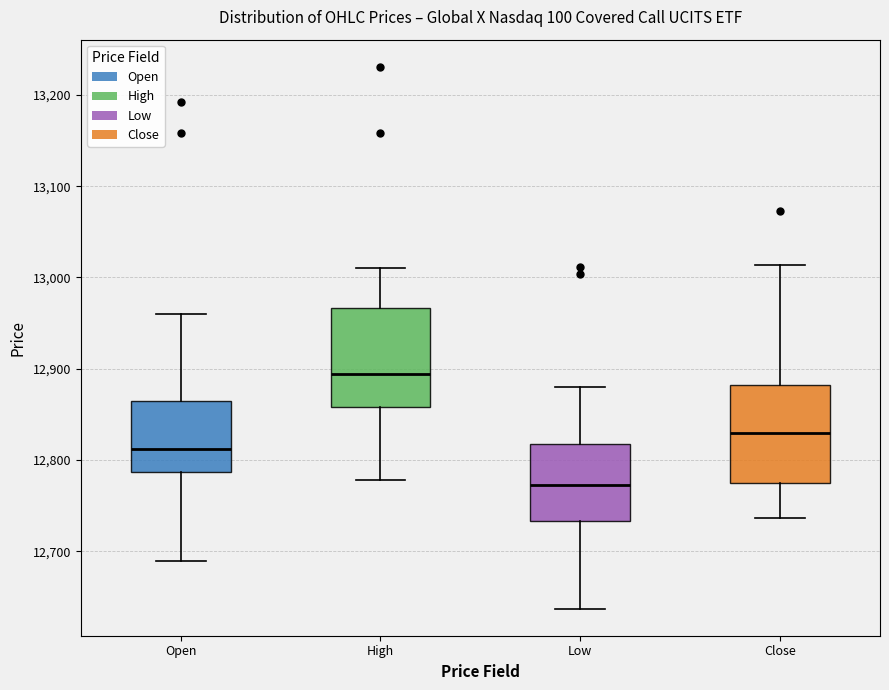

Where does the lower whisker of the box for Open end on the y-axis? The values are not printed on the chart, so give them approximately, as read against the axis.

12690